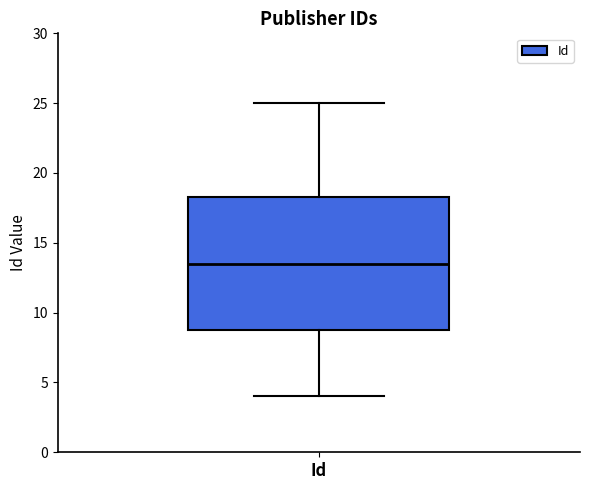

Where does the lower whisker of the box for Id end on the y-axis? The values are not printed on the chart, so give them approximately, as read against the axis.

4.0